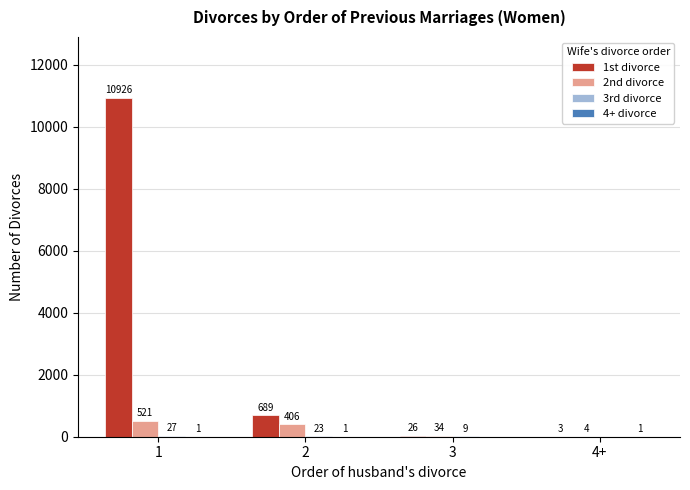

Between 1 and 3, which series saw the biggest shift?

1st divorce